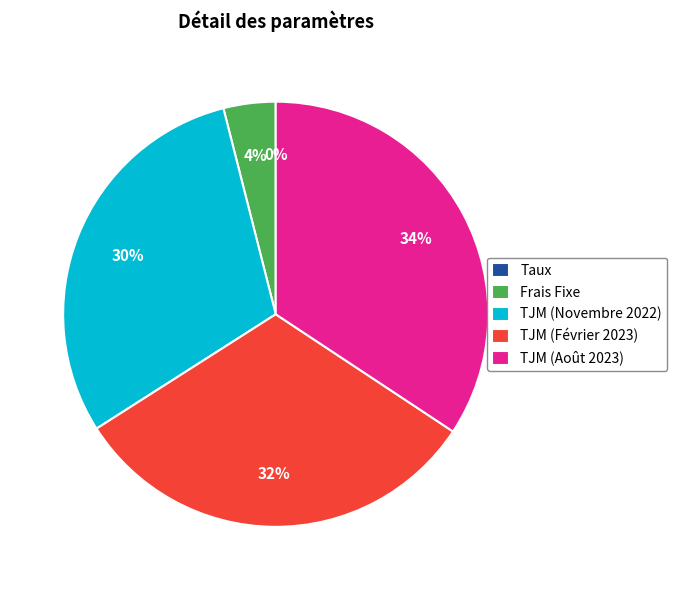

Approximately how many times larger is the value at TJM (Août 2023) compared to TJM (Novembre 2022)?

1.1